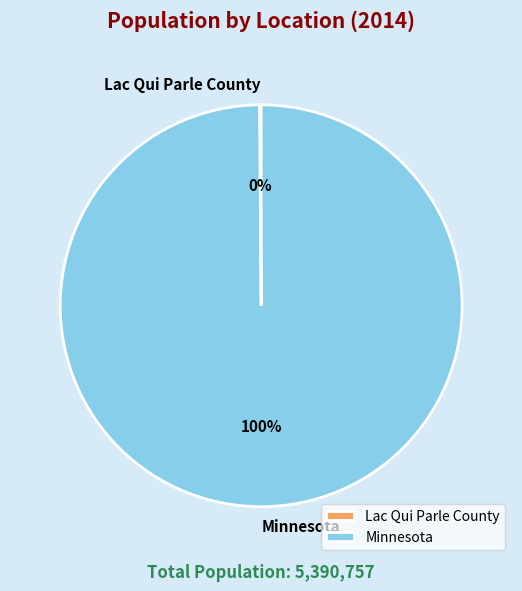

To the nearest percent, what portion does Minnesota represent?

100%